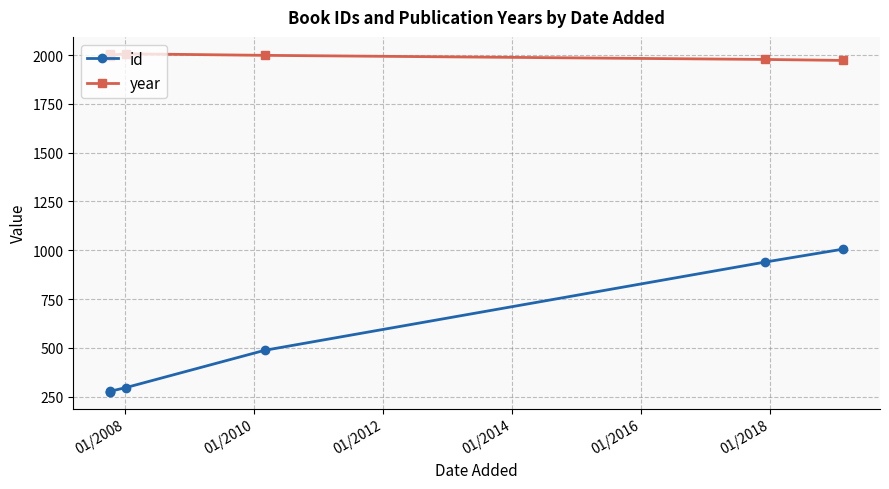

Where is the first local minimum for year?

01/2008